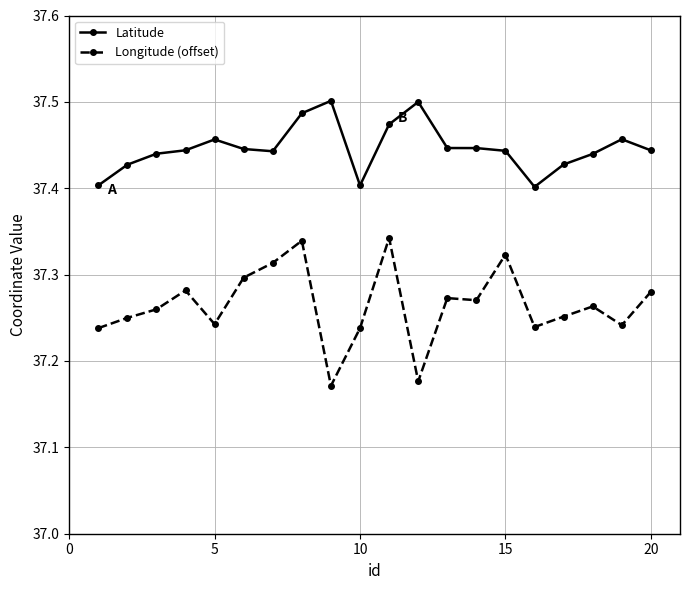

True or false: Latitude and Longitude (offset) intersect in this chart.

False